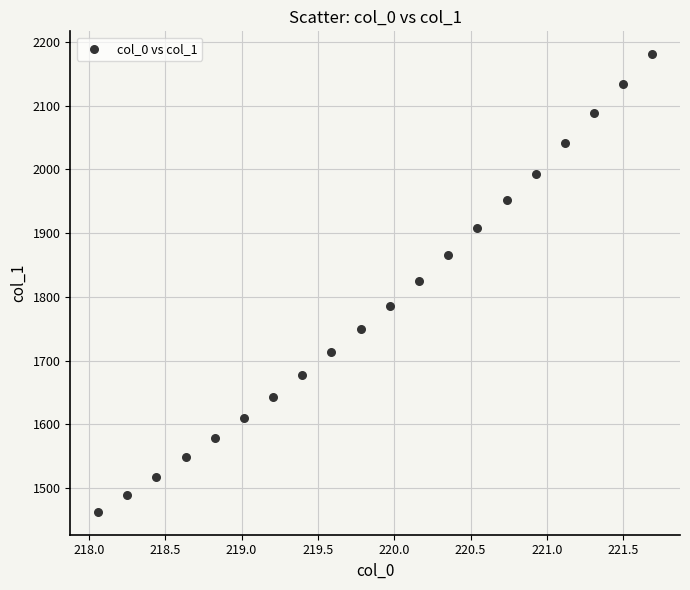

What is the range of Y values (max minus min)?

717.7